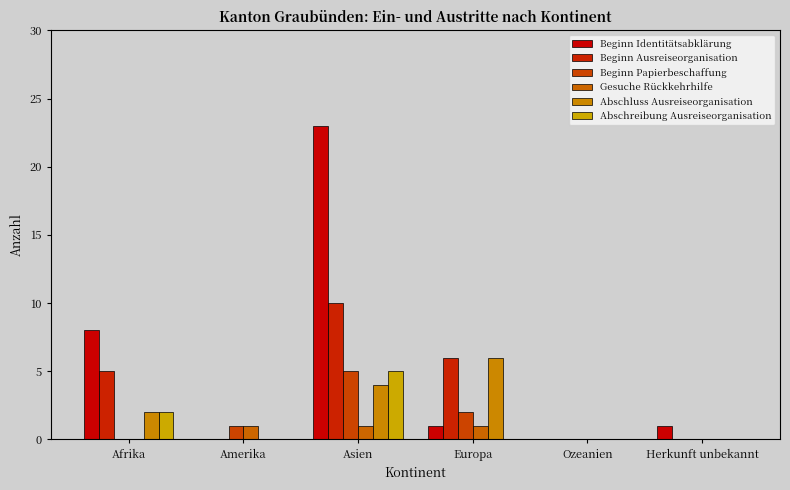

Which series has the largest total across all categories?

Beginn Identitätsabklärung